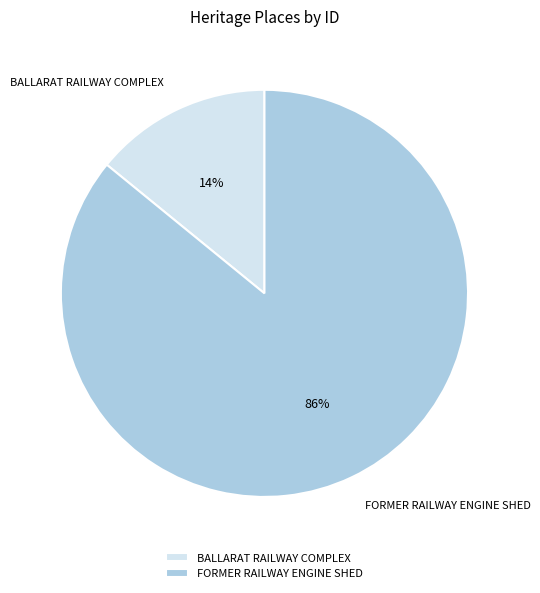

What is the largest slice in the pie chart?

FORMER RAILWAY ENGINE SHED